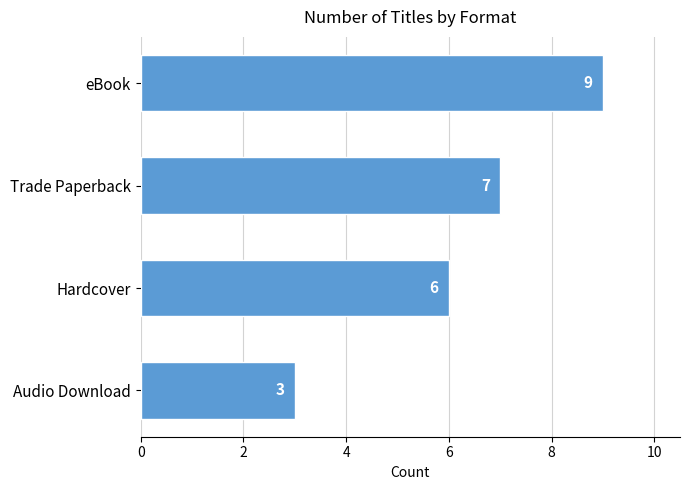

What is the label of the 3rd bar from the top?

Hardcover